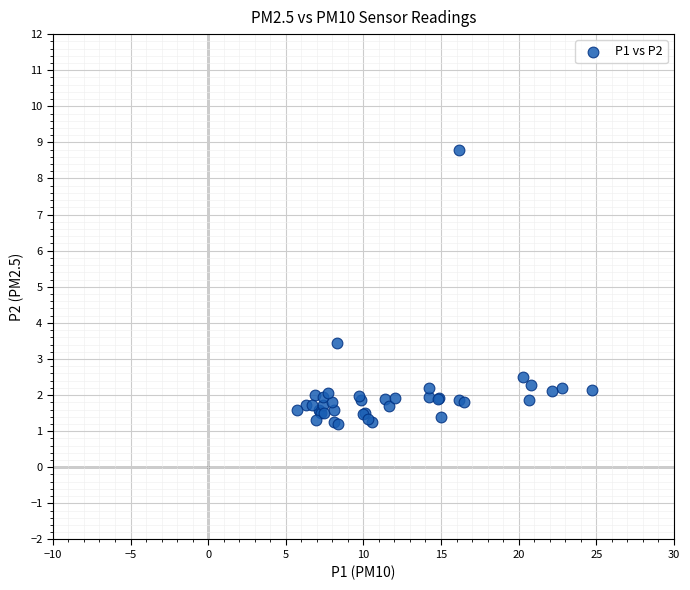

What Y value in the scatter plot is closest to 5?

3.5